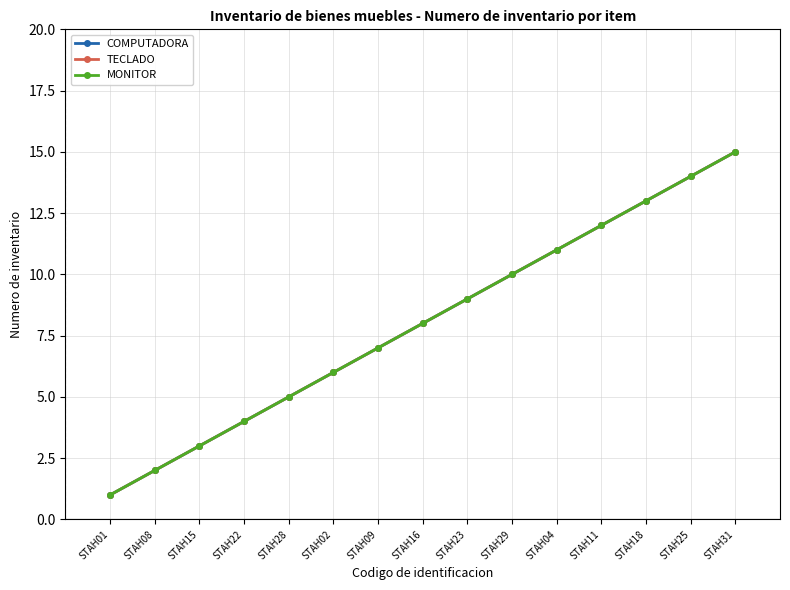

Is it true that TECLADO equals 23 at STAH18?

False